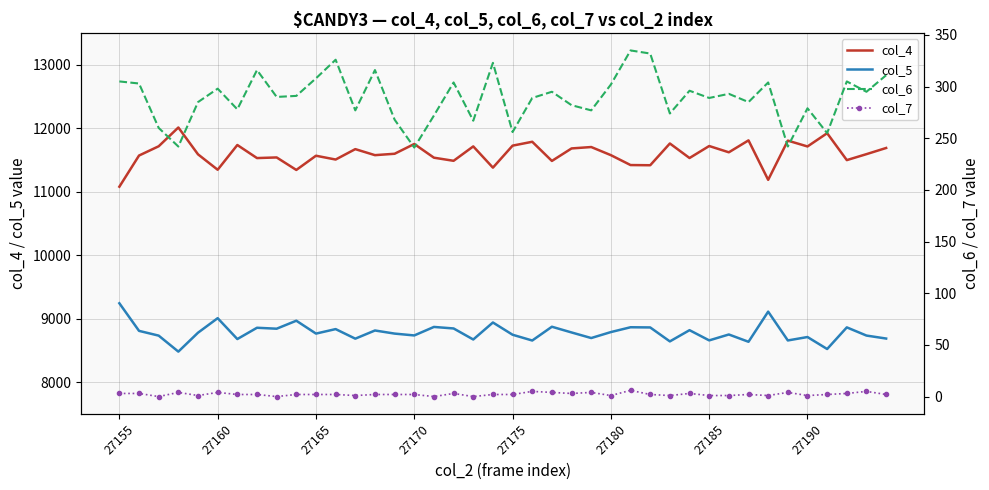

Which series changed the most between 8 and 18?

col_4